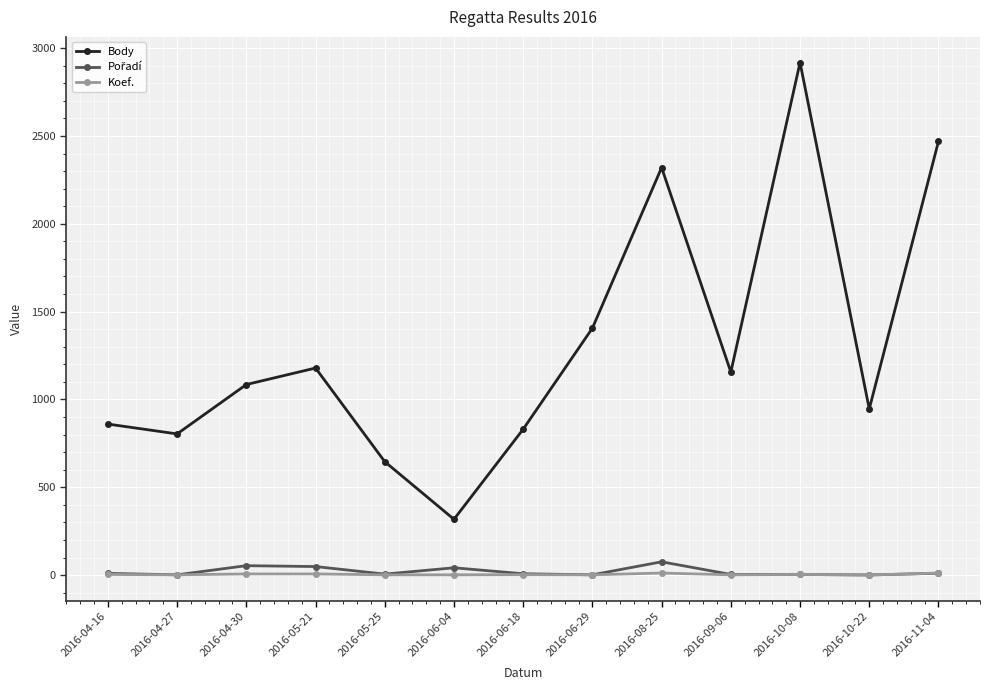

What is the greatest value displayed?

2918